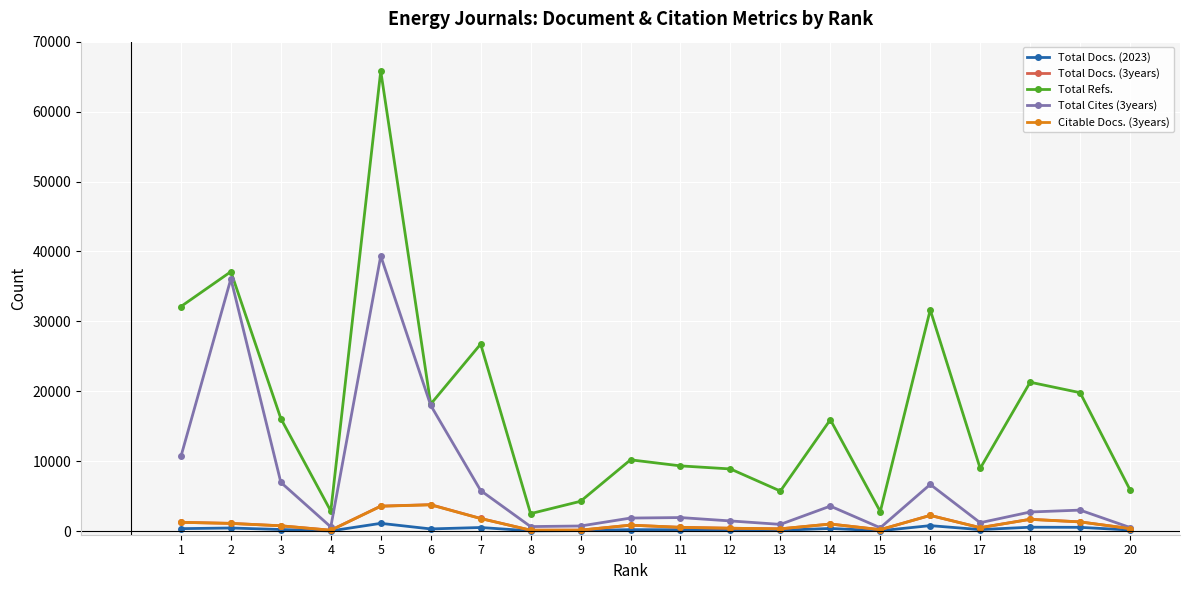

True or false: Total Refs. and Total Docs. (2023) intersect in this chart.

False